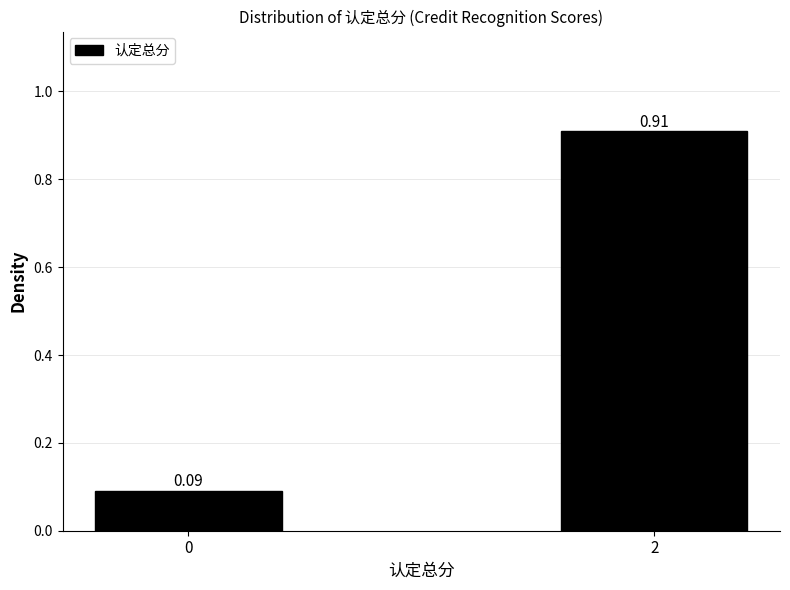

What is the change in value from 0 to 2?

+0.8